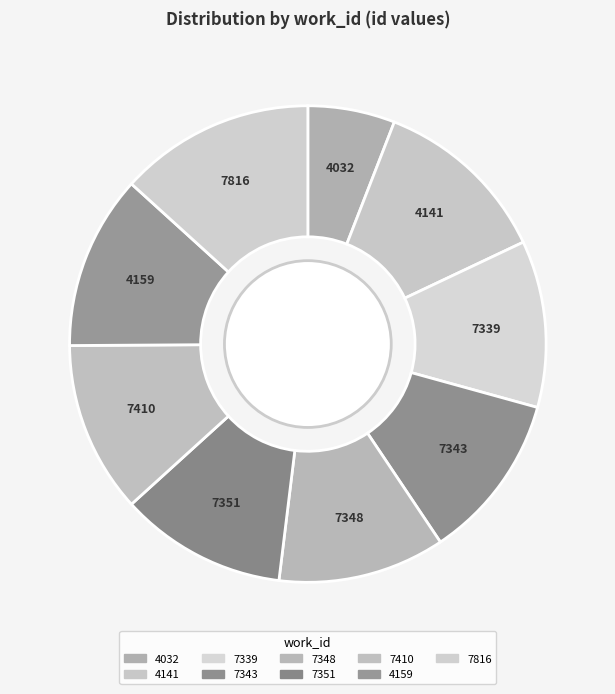

Which category has the smallest portion of the pie?

4032